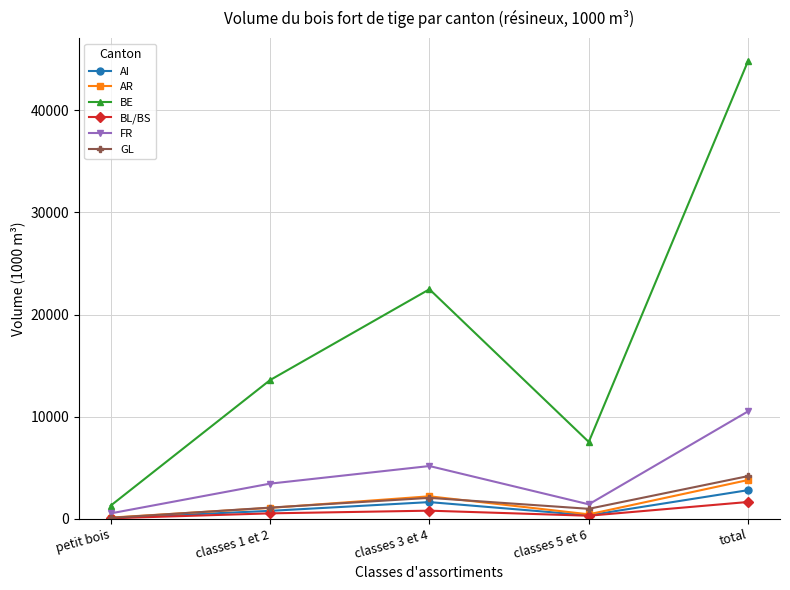

What is the spread (max minus min) of values at classes 1 et 2?

13057